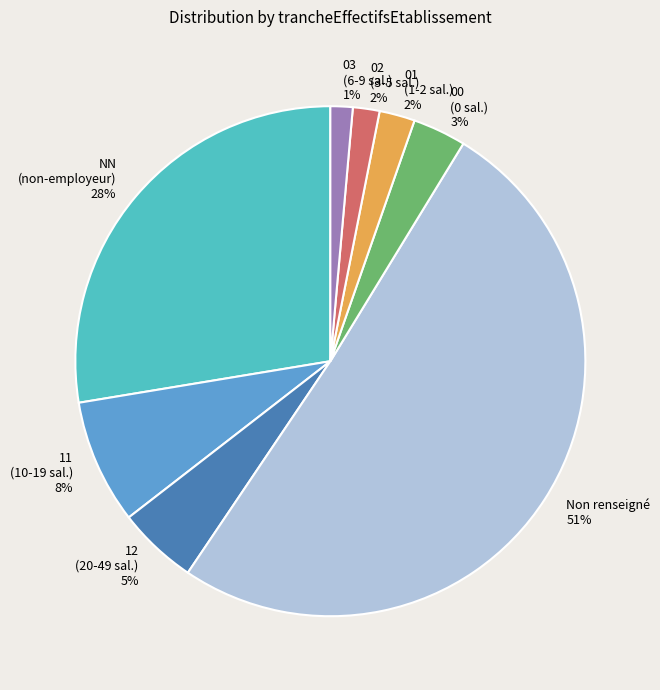

What is the largest slice in the pie chart?

Non renseigné